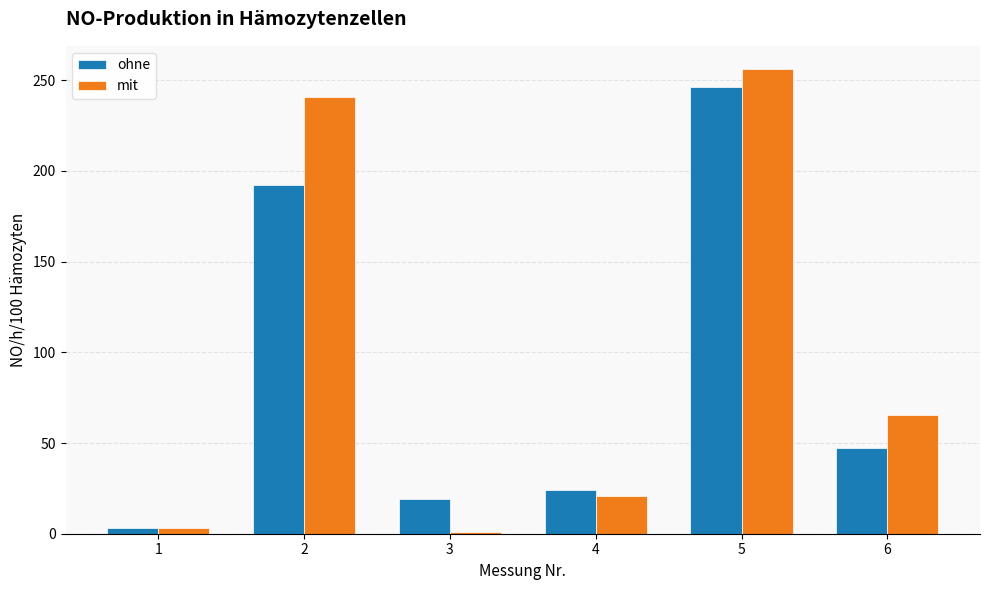

What is the sum of the ohne values at 5 and 4?

270.5